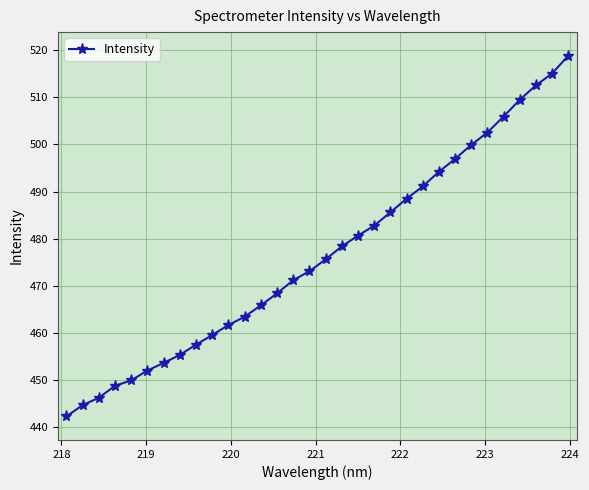

What is the difference between the maximum and minimum values?

76.5